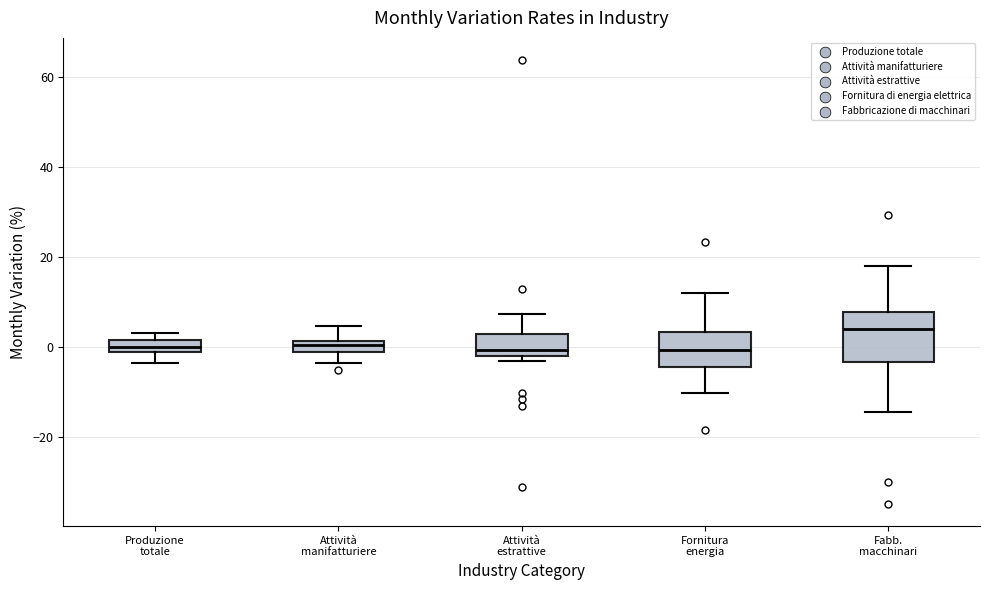

Comparing the boxes themselves (not the whiskers), which one is the tallest?

Fabb. macchinari